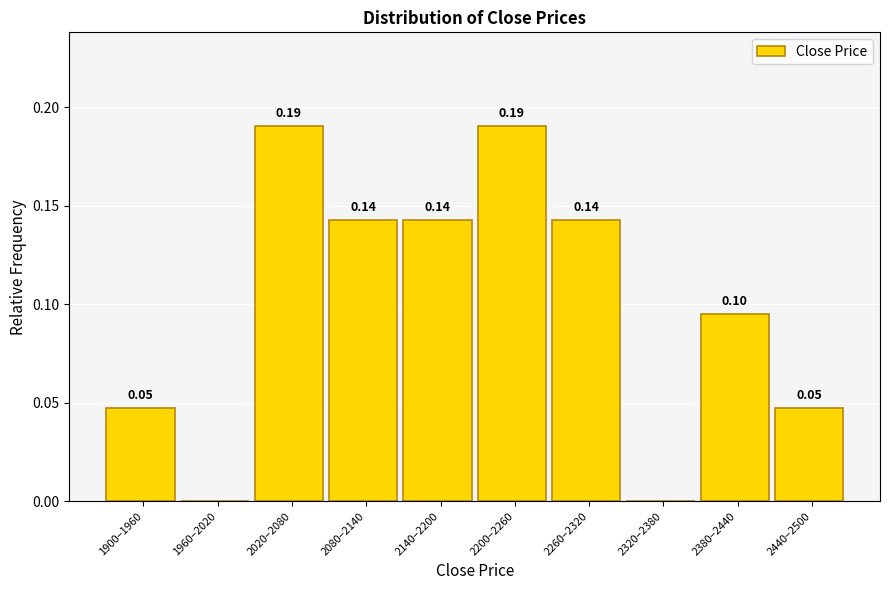

What is the sum of all values?

1.0